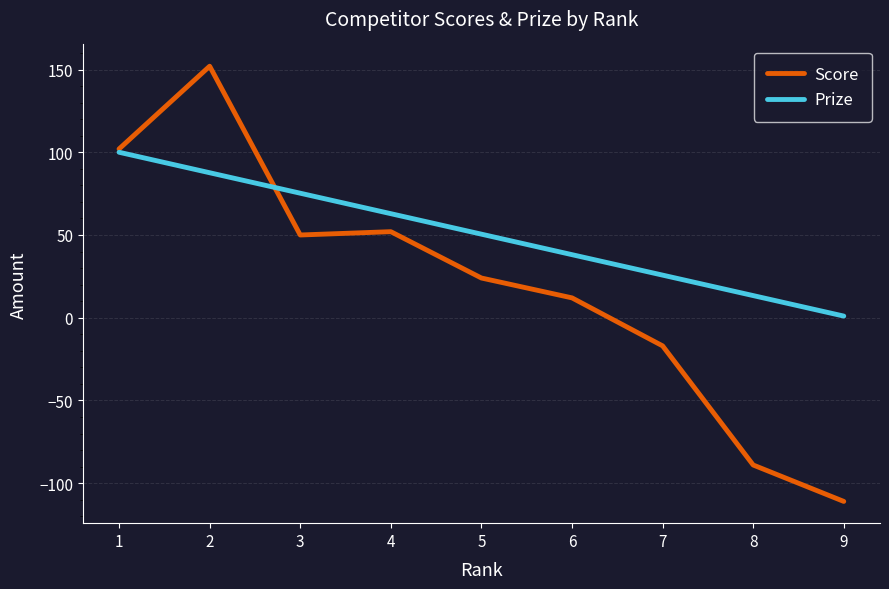

How many series are shown in this chart?

2